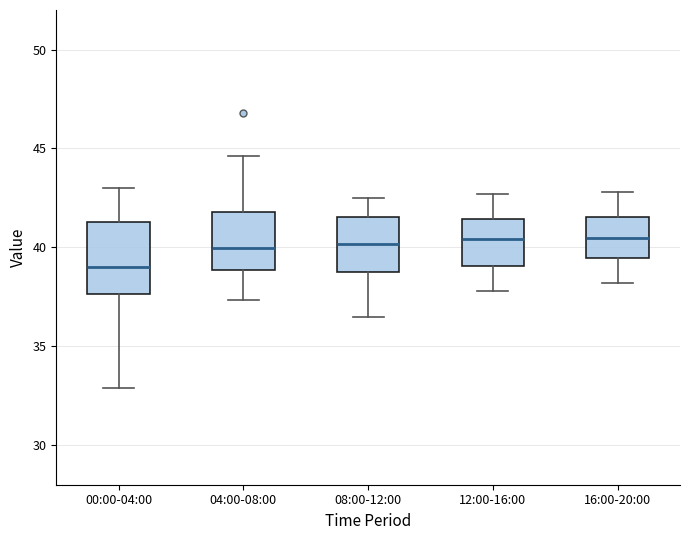

Comparing the boxes themselves (not the whiskers), which one is the tallest?

00:00-04:00